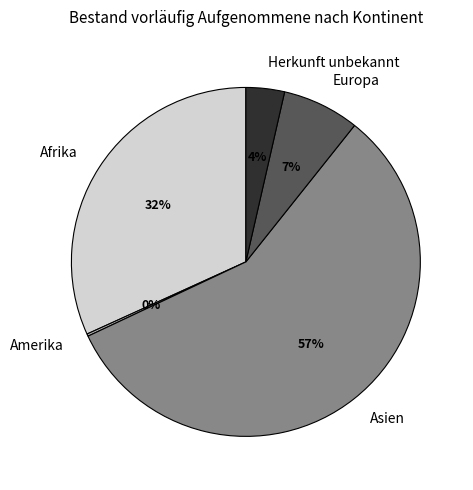

Is the sum of Afrika and Asien greater than half?

Yes